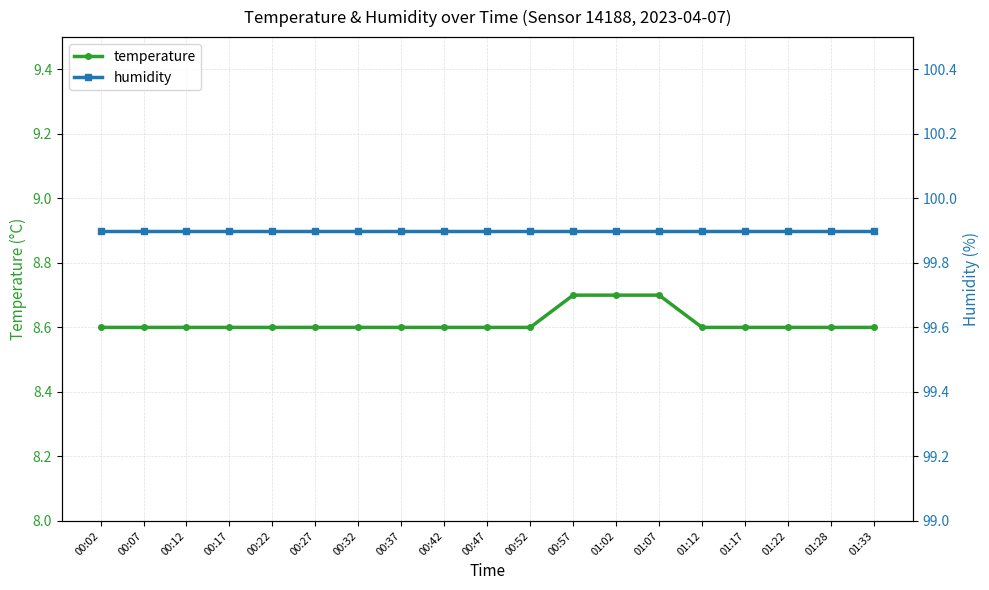

Read the temperature value at 01:33.

8.6